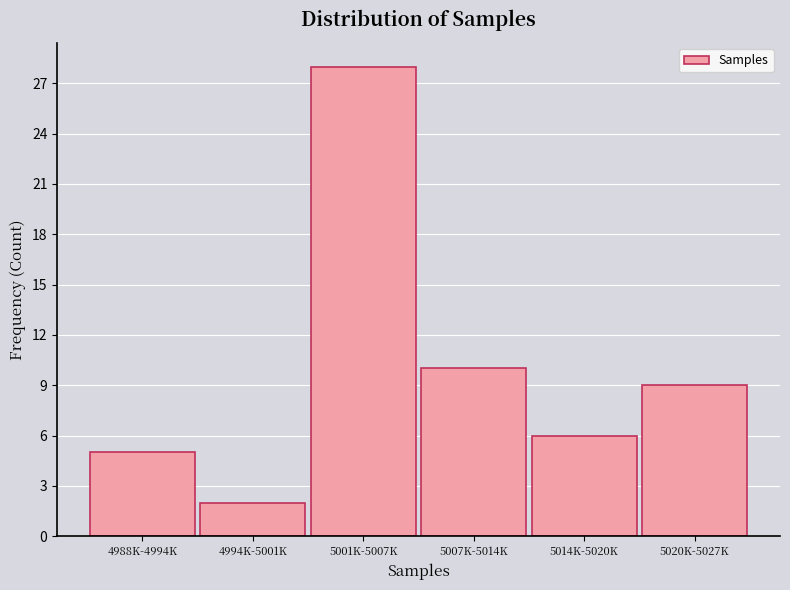

Reading left to right, what are all the values shown in this chart?

5	2	28	10	6	9